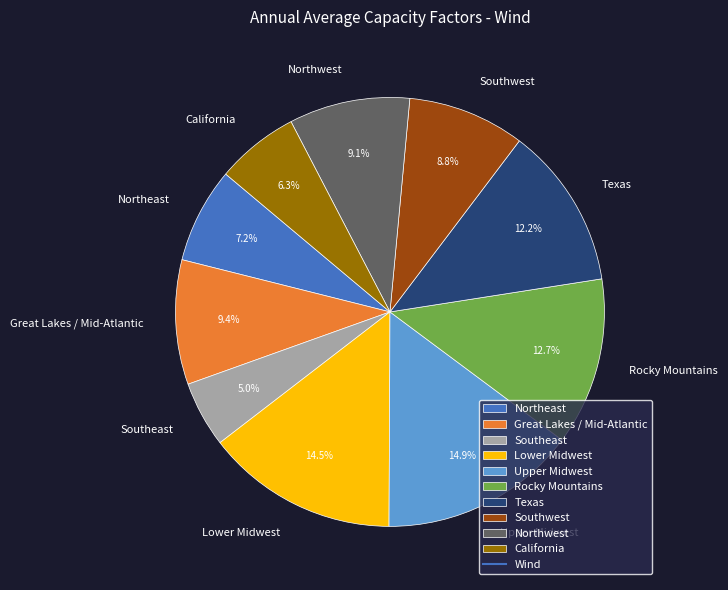

What is the smallest slice in the pie chart?

Southeast